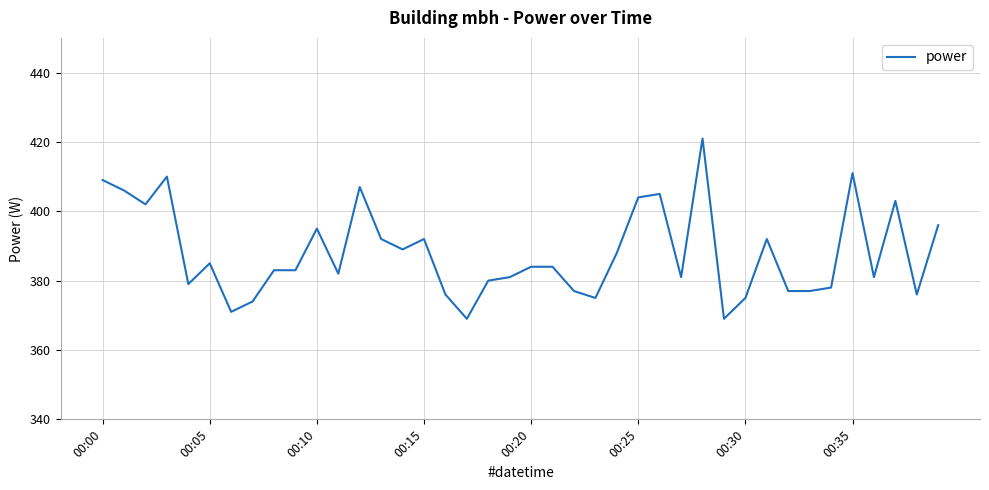

What is the difference between the maximum and minimum values?

52